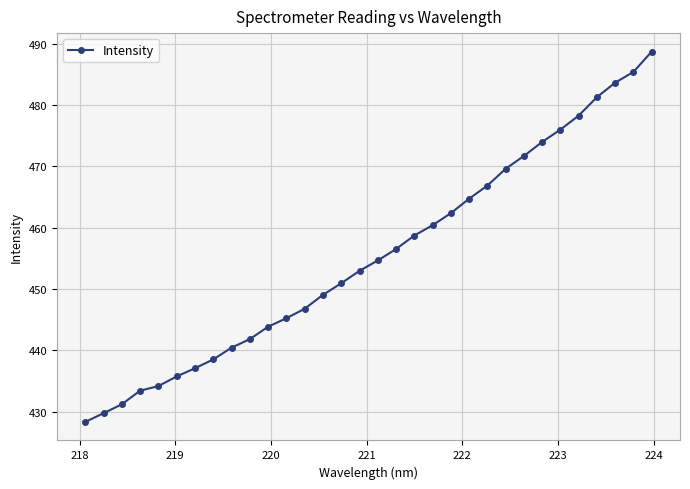

What is the difference between the maximum and second lowest values?

58.9